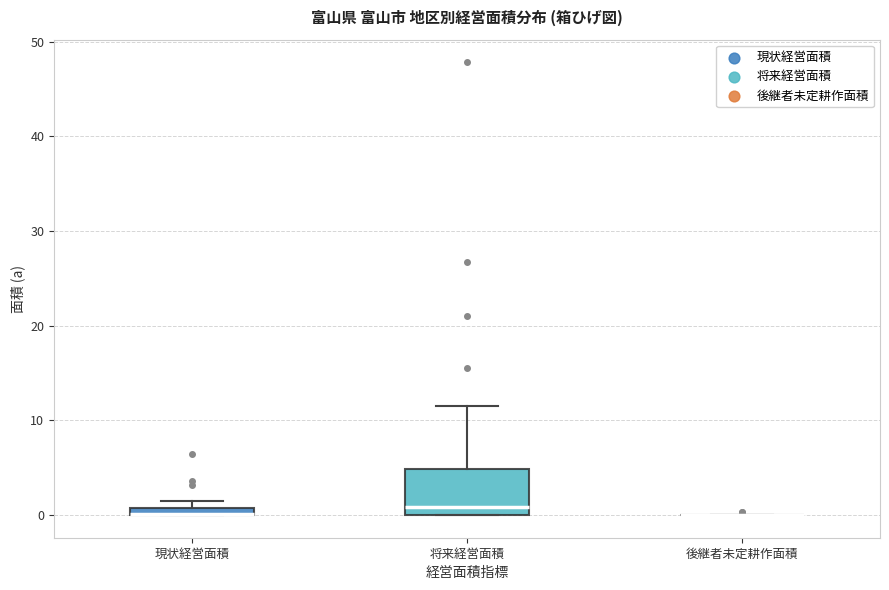

Where does the median line of the box for 将来経営面積 sit on the y-axis? The values are not printed on the chart, so give them approximately, as read against the axis.

1